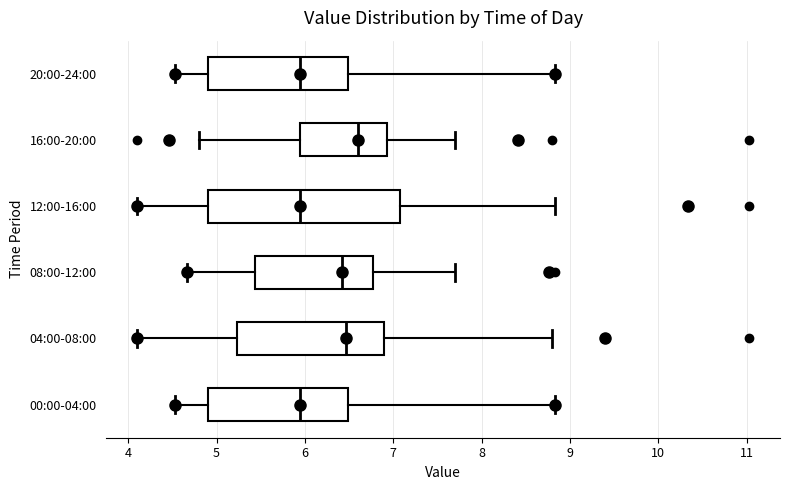

Reading bottom to top, read every box against the x-axis: the position of its median line, the range the box covers, and the ends of its whiskers. The values are not printed on the chart, so give them approximately, as read against the axis.

00:00-04:00: median 6.0, box 4.9 to 6.5, whiskers 4.5 to 8.8
04:00-08:00: median 6.5, box 5.2 to 6.9, whiskers 4.1 to 8.8
08:00-12:00: median 6.4, box 5.4 to 6.8, whiskers 4.7 to 7.7
12:00-16:00: median 6.0, box 4.9 to 7.1, whiskers 4.1 to 8.8
16:00-20:00: median 6.6, box 5.9 to 6.9, whiskers 4.8 to 7.7
20:00-24:00: median 6.0, box 4.9 to 6.5, whiskers 4.5 to 8.8